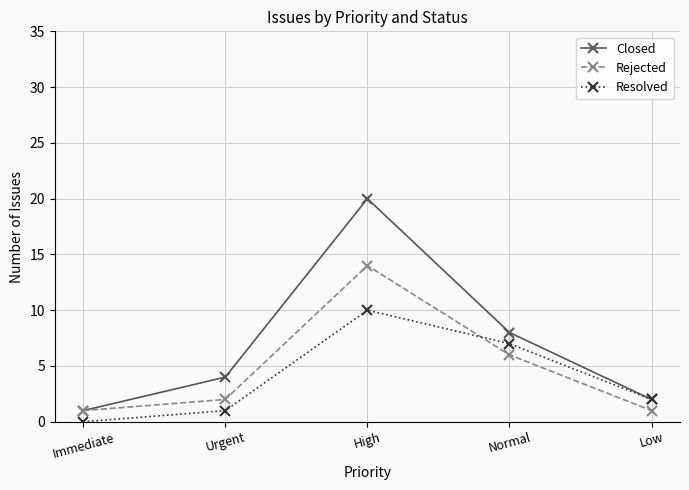

How many categories are shown in the chart?

5